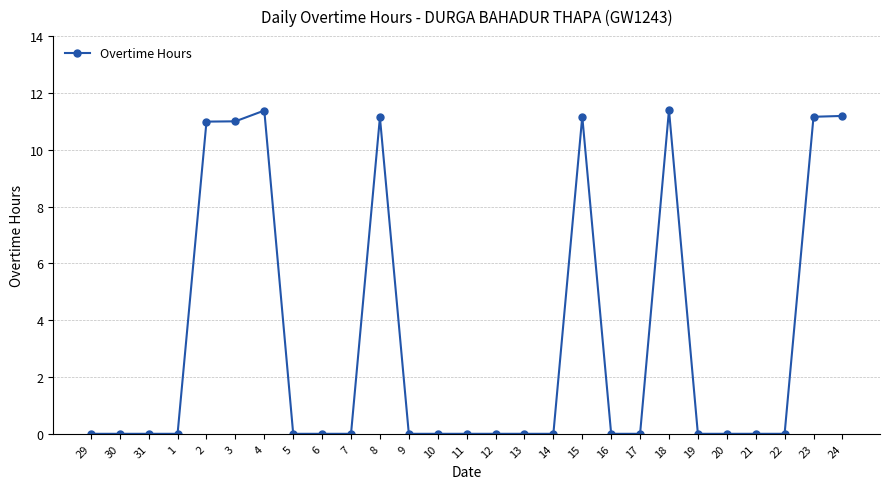

Count the number of data series in this chart.

1